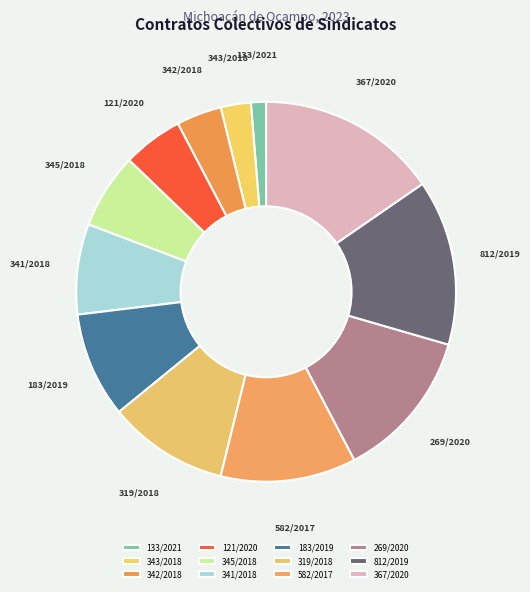

Count the number of slices in the pie.

12